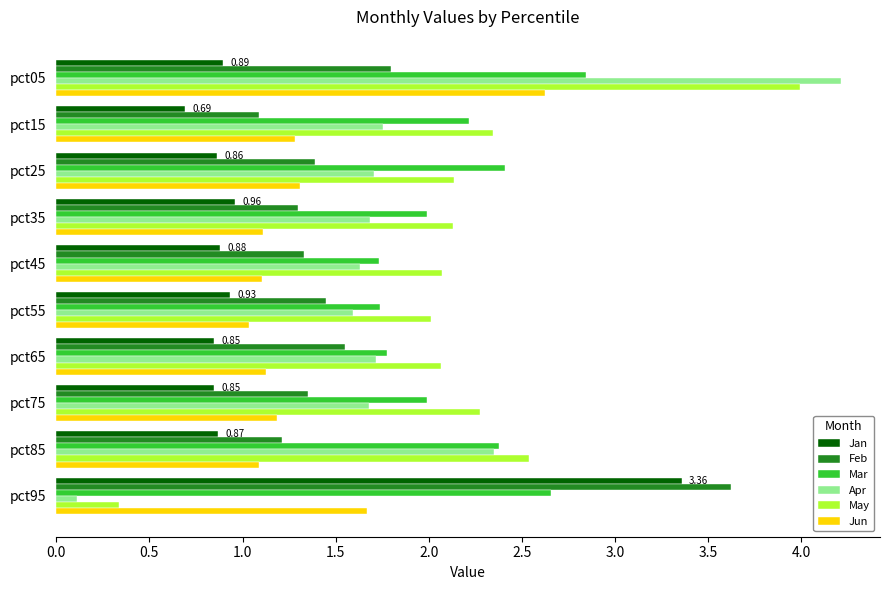

What is the difference between the highest and lowest values at pct45?

1.2